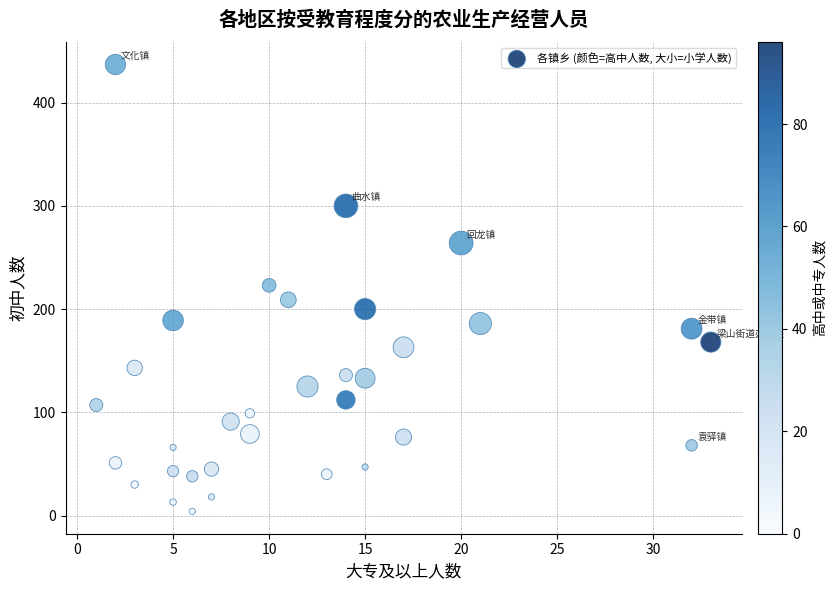

What is the range of X values (max minus min)?

32